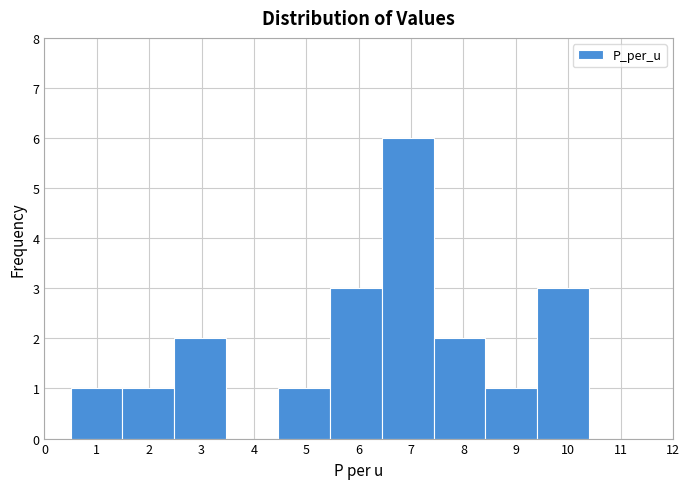

Reading left to right, list every bar in this chart as the range it spans on the x-axis followed by its height. Neither the bar edges nor the heights are printed on the chart, so give them approximately, as read against the axes.

0.50 to 1.49: 1
1.49 to 2.48: 1
2.48 to 3.47: 2
3.47 to 4.46: 0
4.46 to 5.45: 1
5.45 to 6.44: 3
6.44 to 7.43: 6
7.43 to 8.42: 2
8.42 to 9.41: 1
9.41 to 10.40: 3